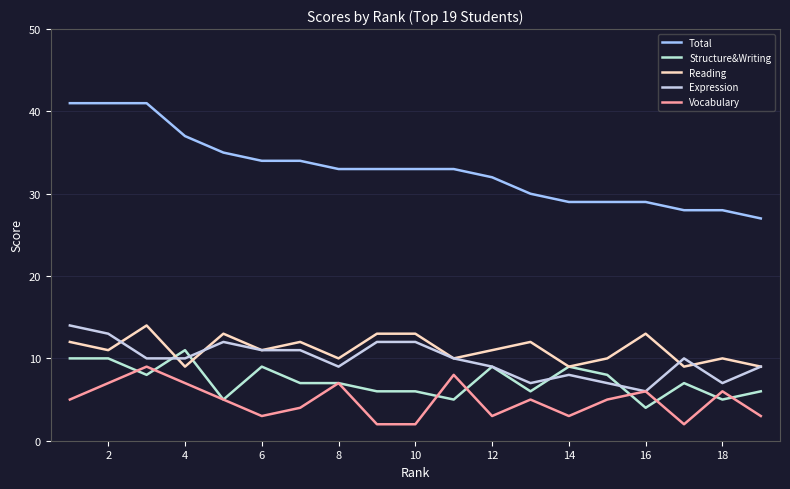

What is the difference between the maximum and second lowest values in the Reading series?

5